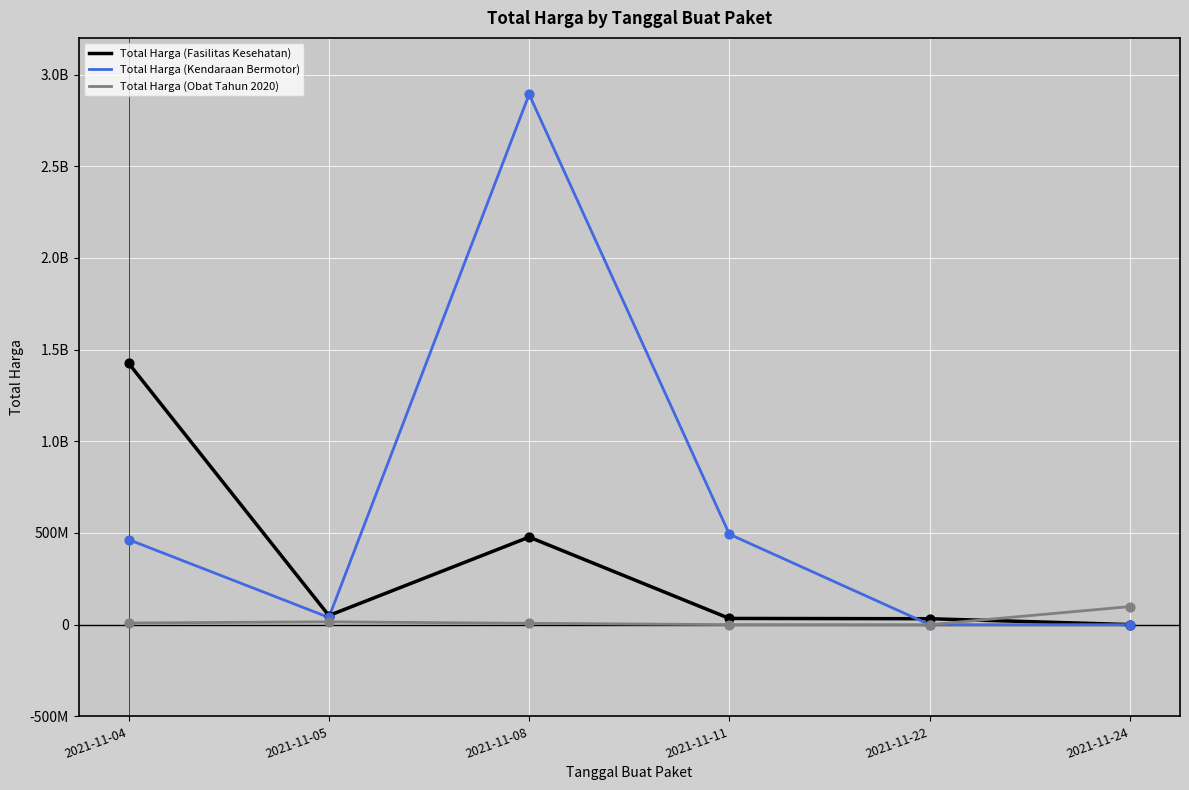

At which category is the sum across all series the highest?

2021-11-08